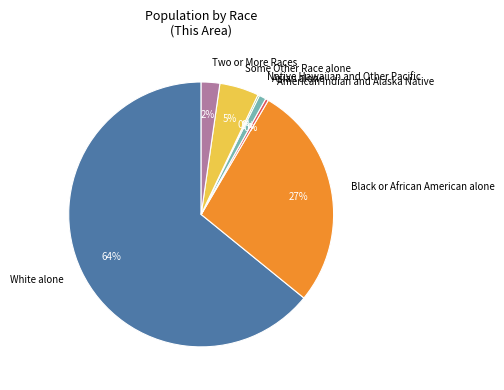

Does Asian alone account for over 50% of the chart?

No